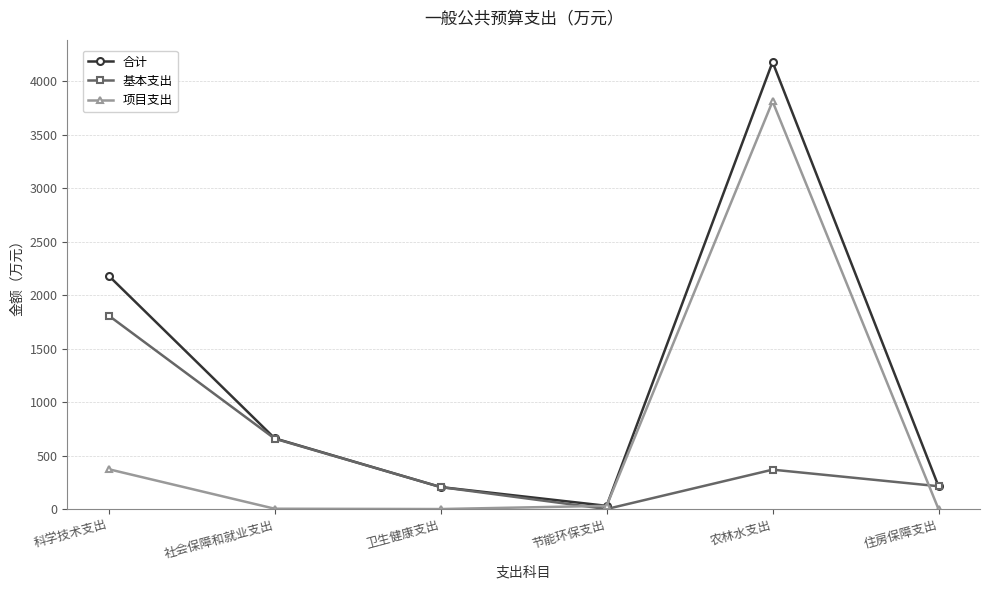

What position from the right is 社会保障和就业支出?

5